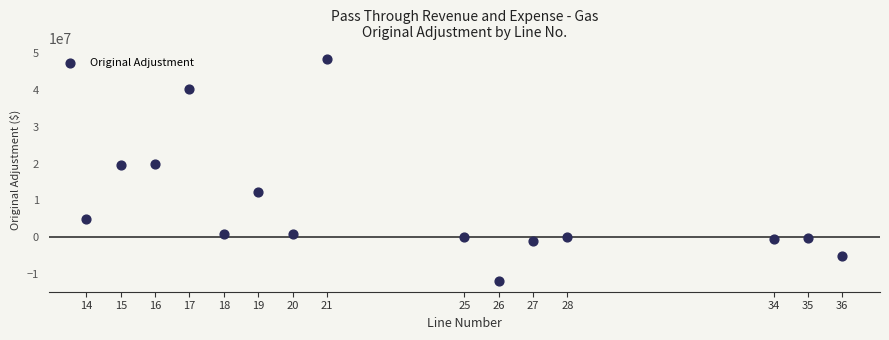

What is the range of Y values (max minus min)?

60138316.4